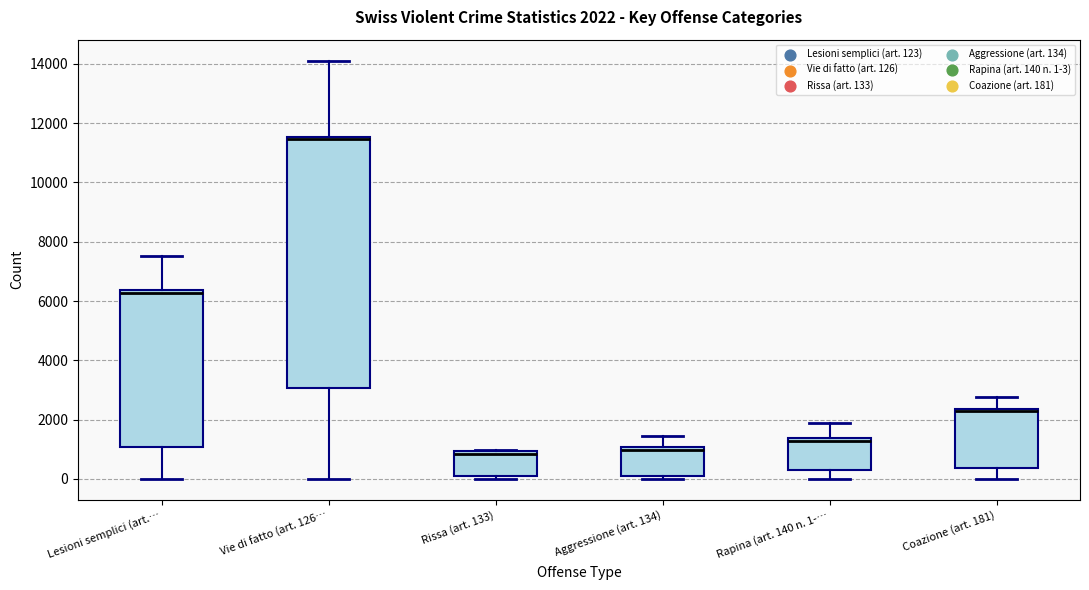

Which box is the tallest, from its lower edge to its upper edge?

Vie di fatto (art. 126…